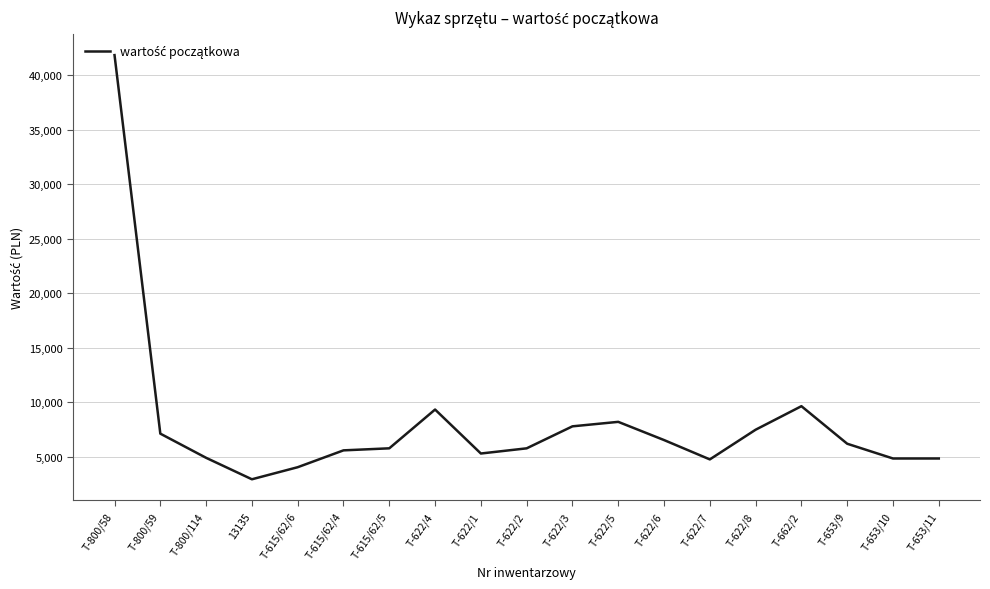

Where does the data first go above 5791?

T-800/58